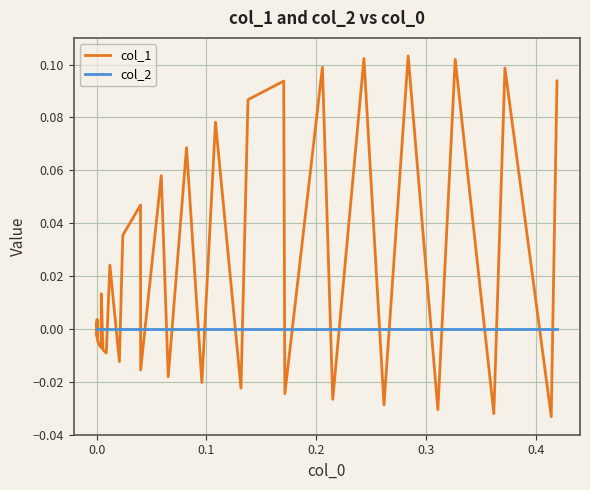

Does the chart display data point markers on the line(s)?

No